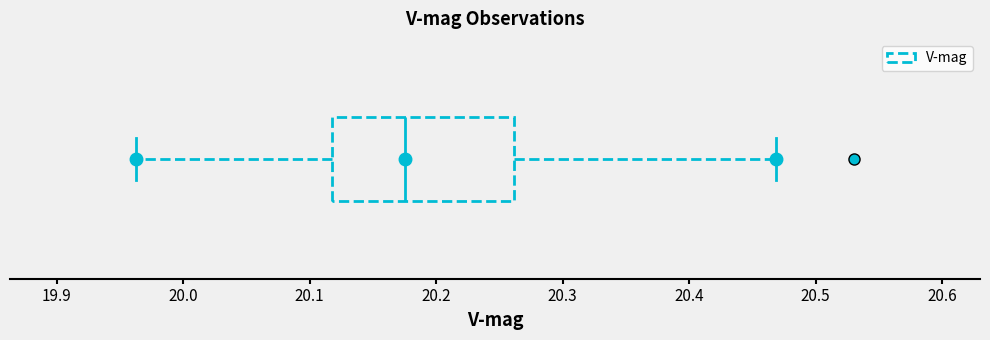

Transcribe this box plot: give where the median line is, the range the box spans, and where the two whiskers end, as read against the x-axis. The values are not printed on the chart, so give them approximately, as read against the axis.

median 20.18, box 20.12 to 20.26, whiskers 19.96 to 20.47